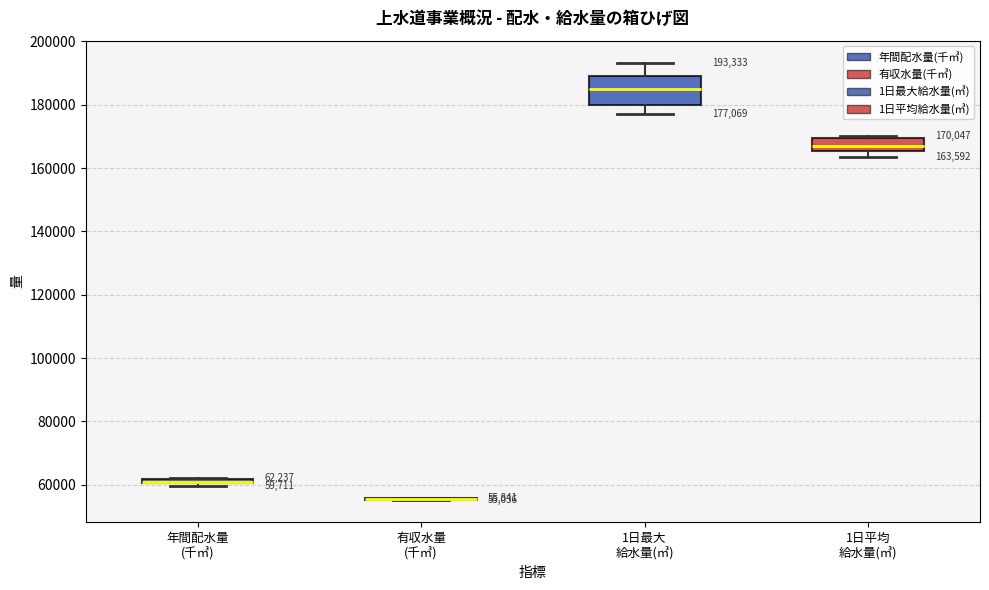

Comparing the boxes themselves (not the whiskers), which one is the tallest?

1日最大 給水量(㎥)